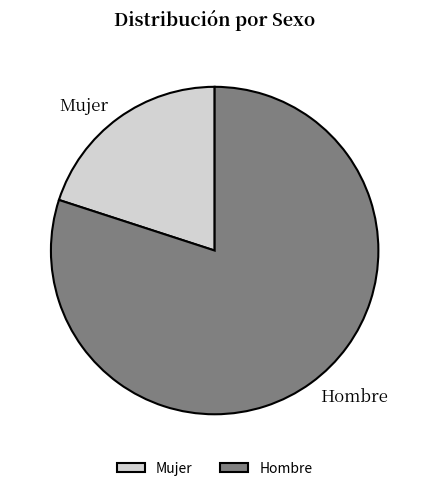

Which slice is the smallest?

Mujer